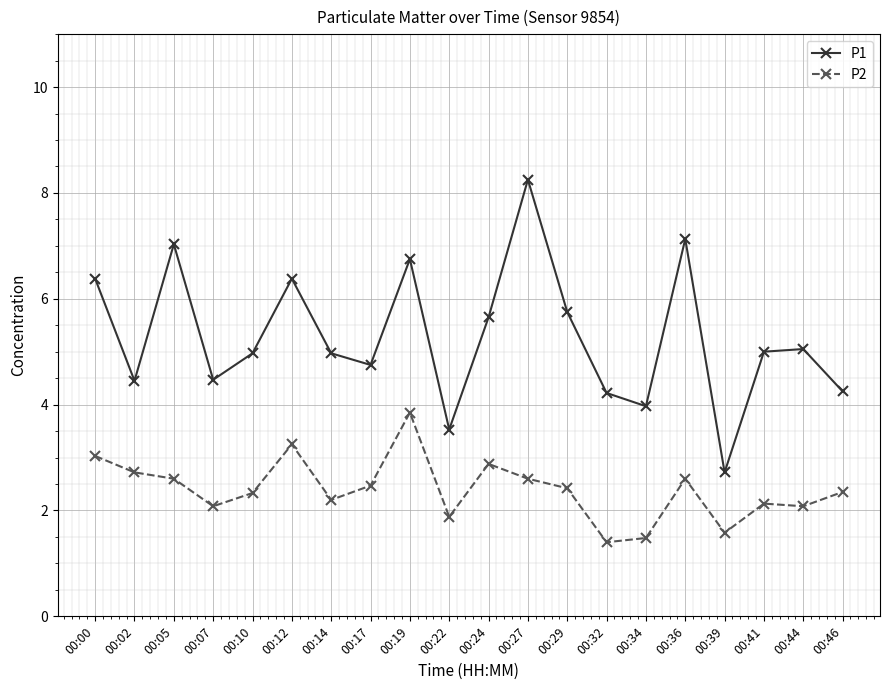

At 00:05, list the series in order from largest to smallest.

P1, P2